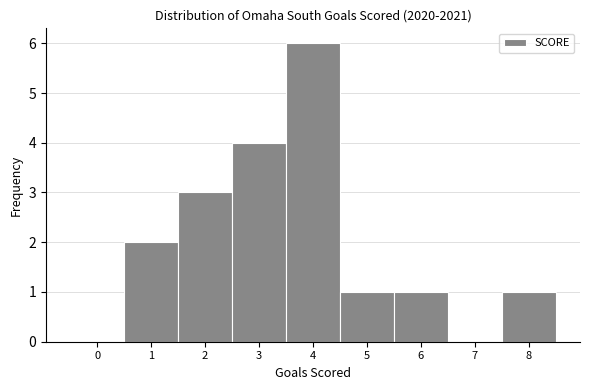

Reading left to right, what are all the values shown in this chart?

0=0	1=2	2=3	3=4	4=6	5=1	6=1	7=0	8=1